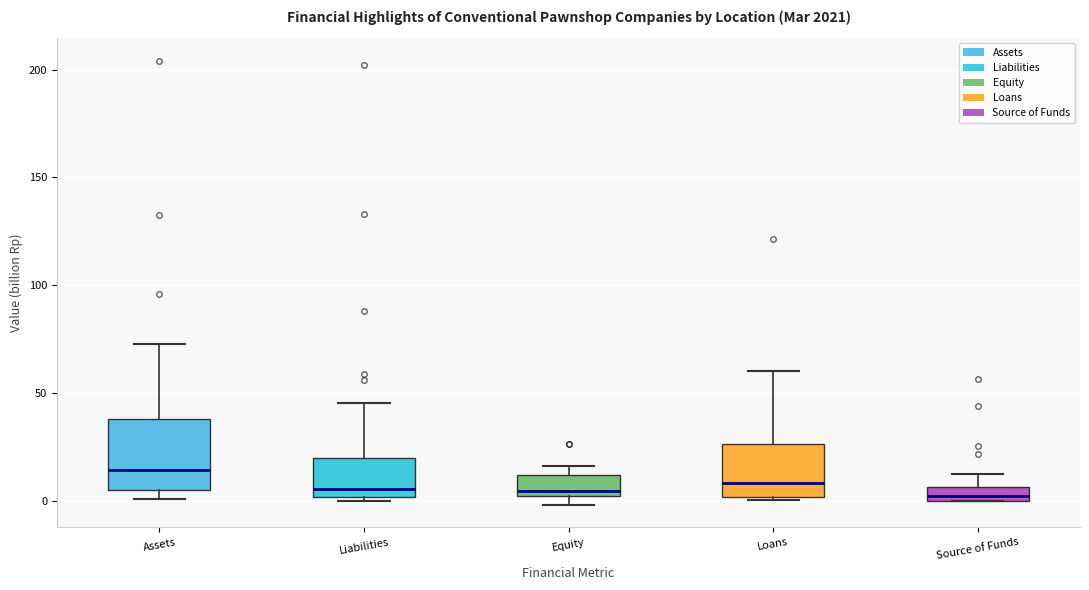

Where is the upper edge of the box for Assets on the y-axis? The values are not printed on the chart, so give them approximately, as read against the axis.

40